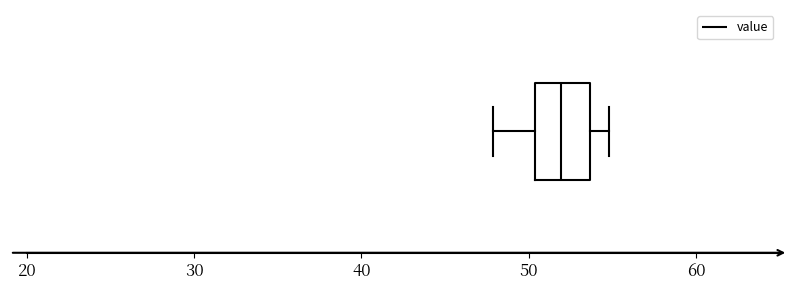

Transcribe this box plot: give where the median line is, the range the box spans, and where the two whiskers end, as read against the x-axis. The values are not printed on the chart, so give them approximately, as read against the axis.

median 52, box 50 to 54, whiskers 48 to 55